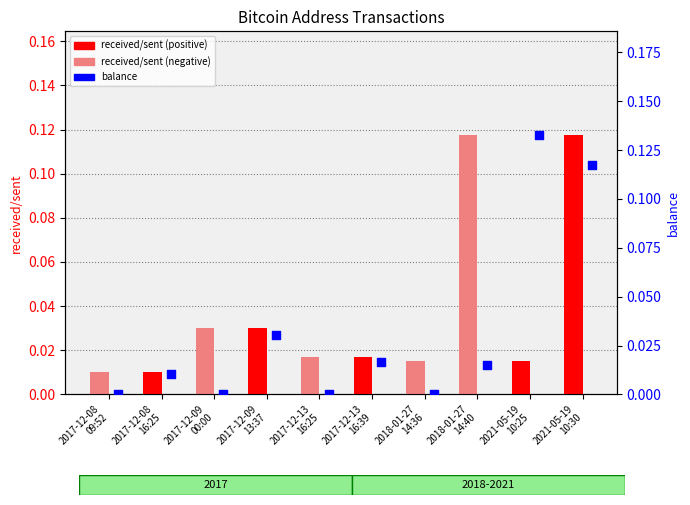

Which has a higher value, 2021-05-19
10:30 or 2017-12-09
13:37?

2021-05-19
10:30